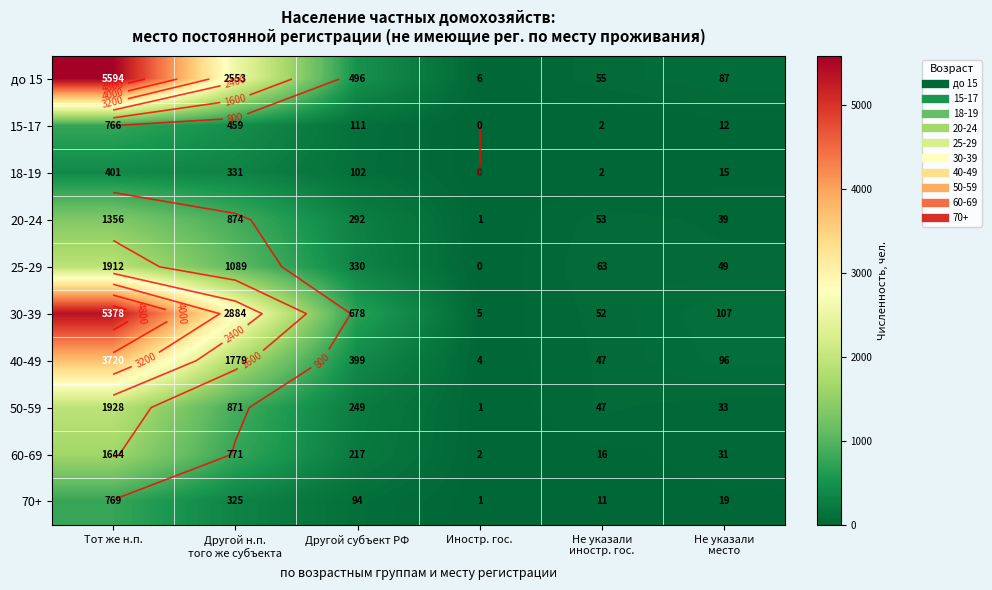

At how many categories does at least one series exceed 3291?

1